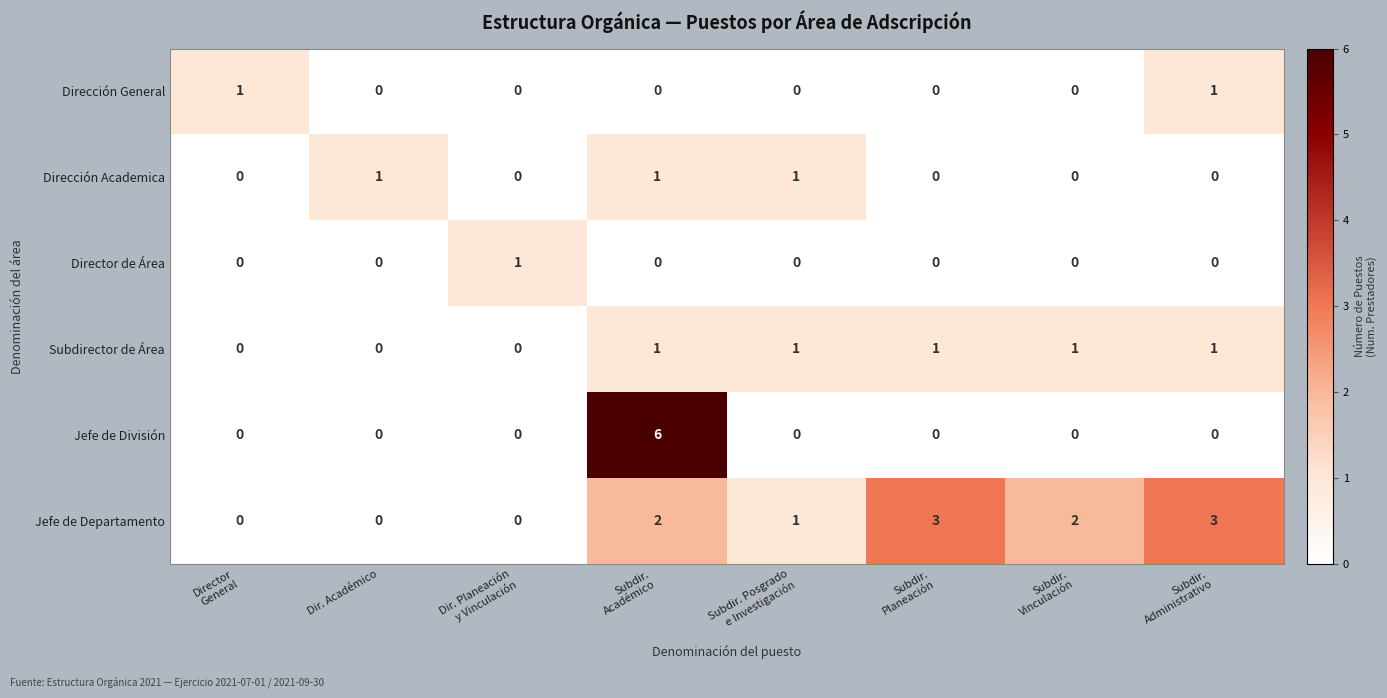

How many Director de Área values are between 0 and 1?

8